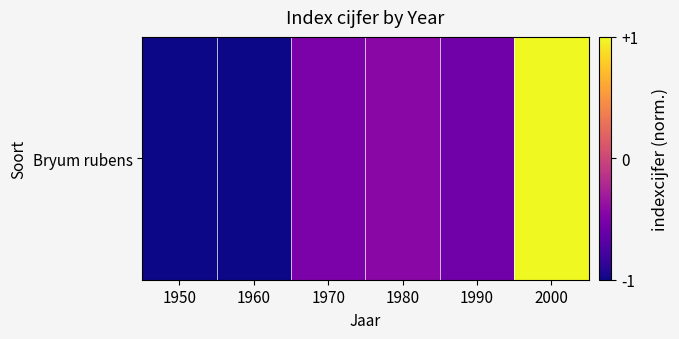

Reading left to right, what are all the values shown in this chart?

-1.0	-1.0	-0.5	-0.4	-0.6	1.0